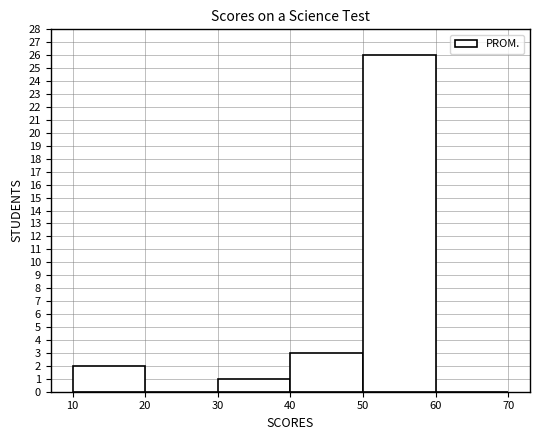

How tall is the bar that spans 10 to 20 on the x-axis? The values are not printed on the chart, so give them approximately, as read against the axis.

2